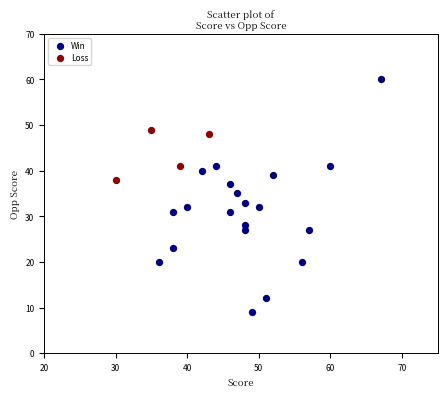

Which series contains the lowest Y value?

Win